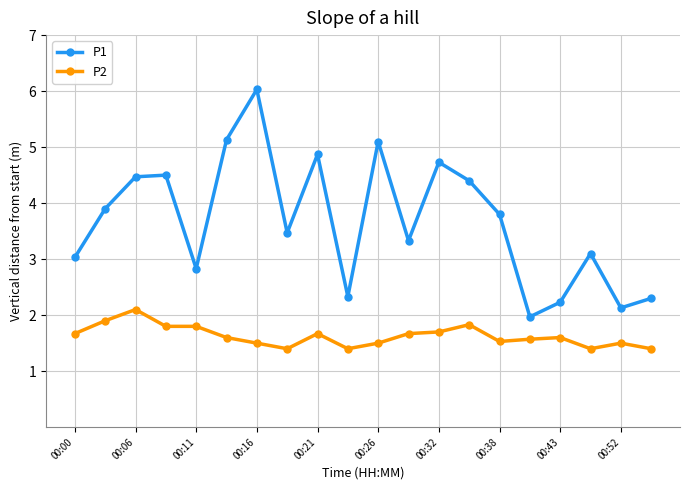

What is the value of the P2 point at the 9th from the left?

1.7